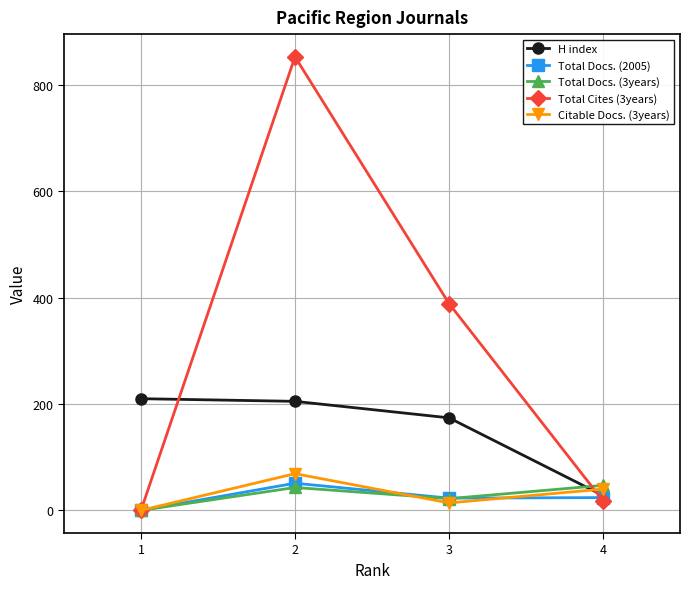

What is the spread (max minus min) of values at 1?

210